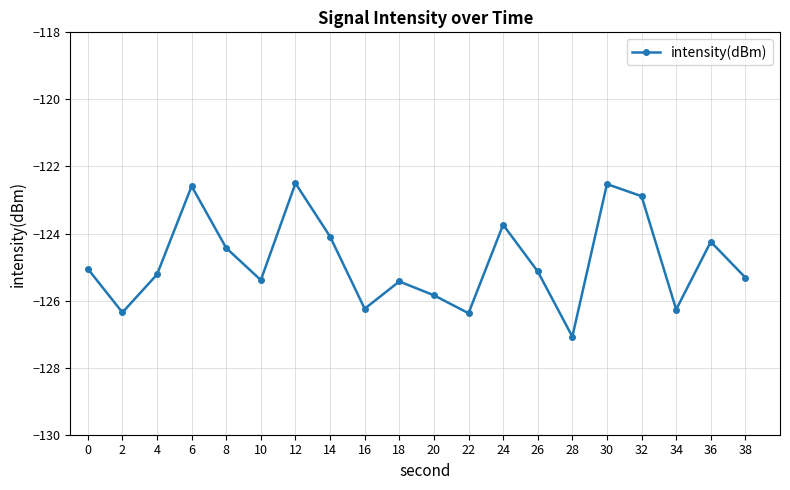

What is the difference between the maximum and minimum values?

4.6